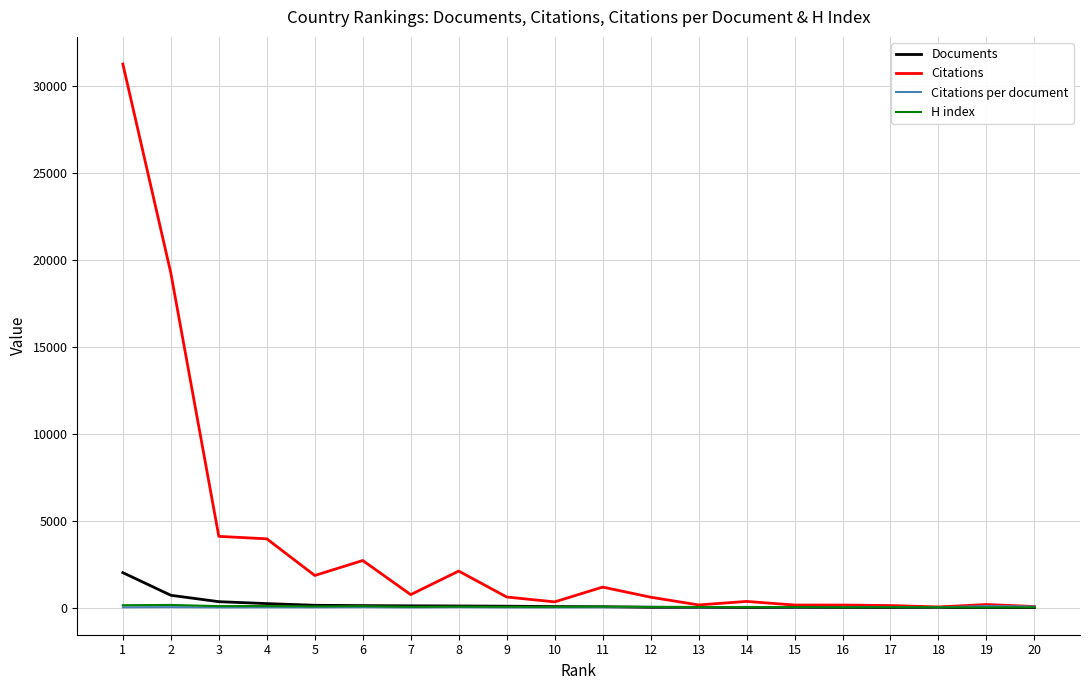

Which series has the largest total across all categories?

Citations